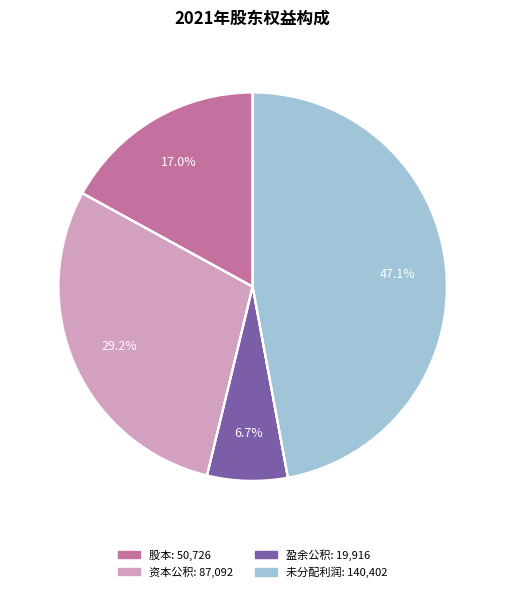

How many slices are in this pie chart?

4